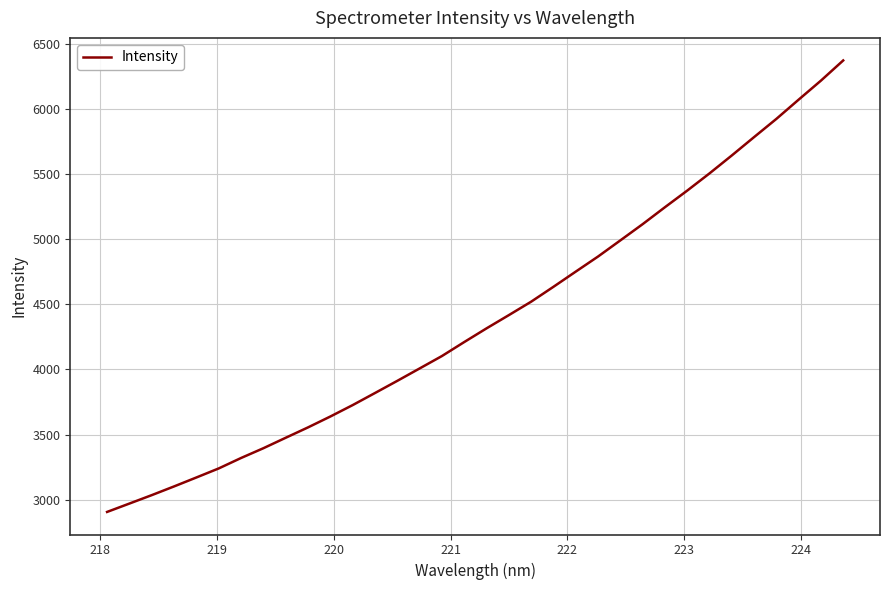

What is the smallest value displayed?

2907.0